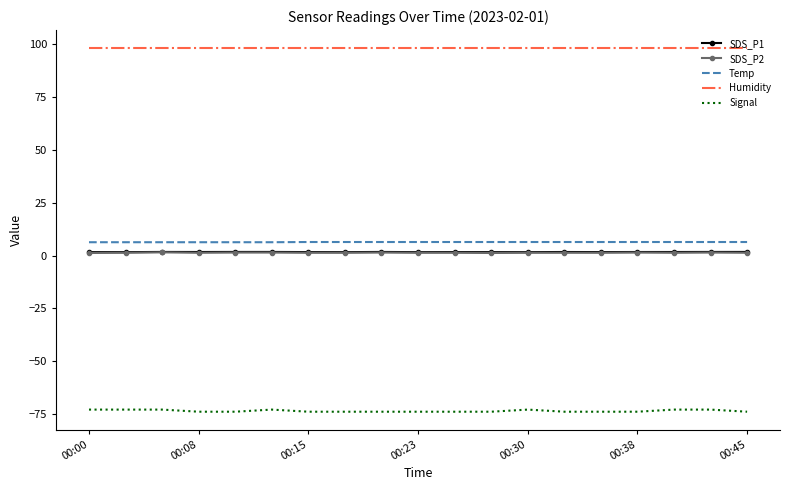

What is the maximum value shown in the chart?

98.2